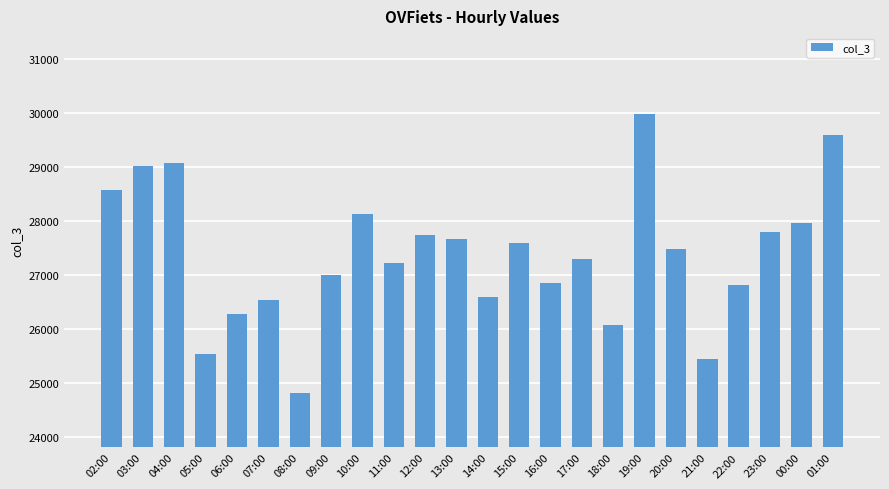

What is the approximate value at 00:00, to the nearest 100?

28000